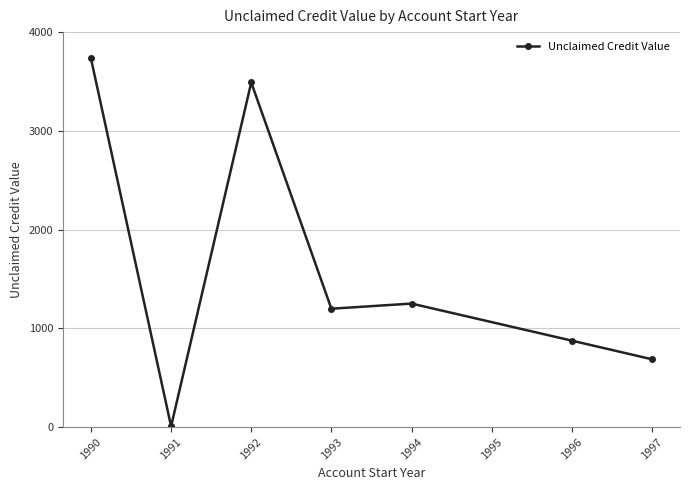

What is the value of the 1st point from the left?

3733.2